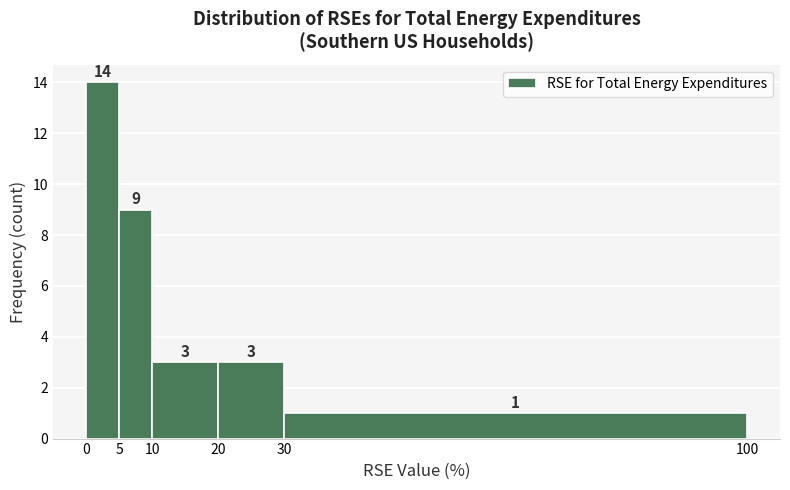

Reading left to right, list every bar in this chart as the range it spans on the x-axis followed by its height.

0 to 5: 14
5 to 10: 9
10 to 20: 3
20 to 30: 3
30 to 100: 1